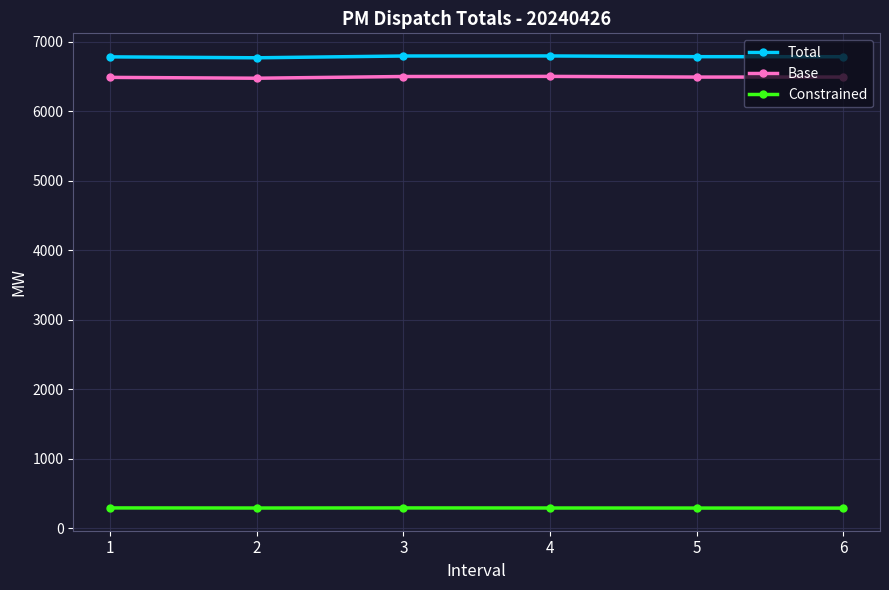

True or false: Constrained and Total cross at least once.

False